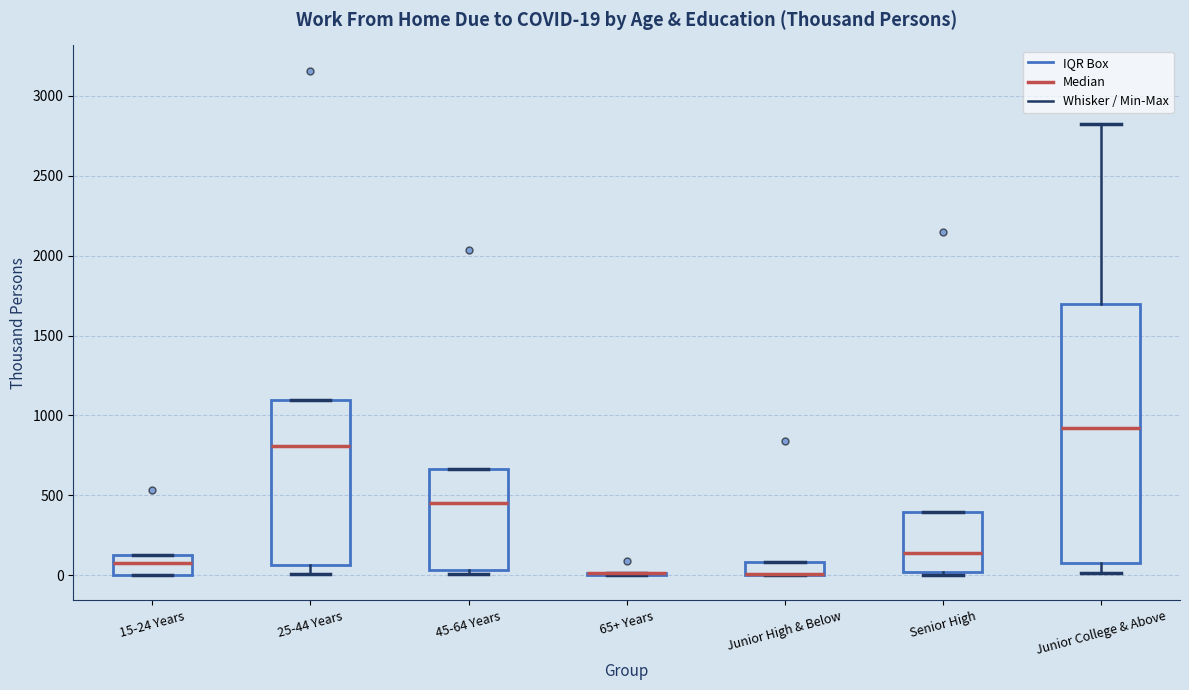

Comparing the boxes themselves (not the whiskers), which one is the tallest?

Junior College & Above